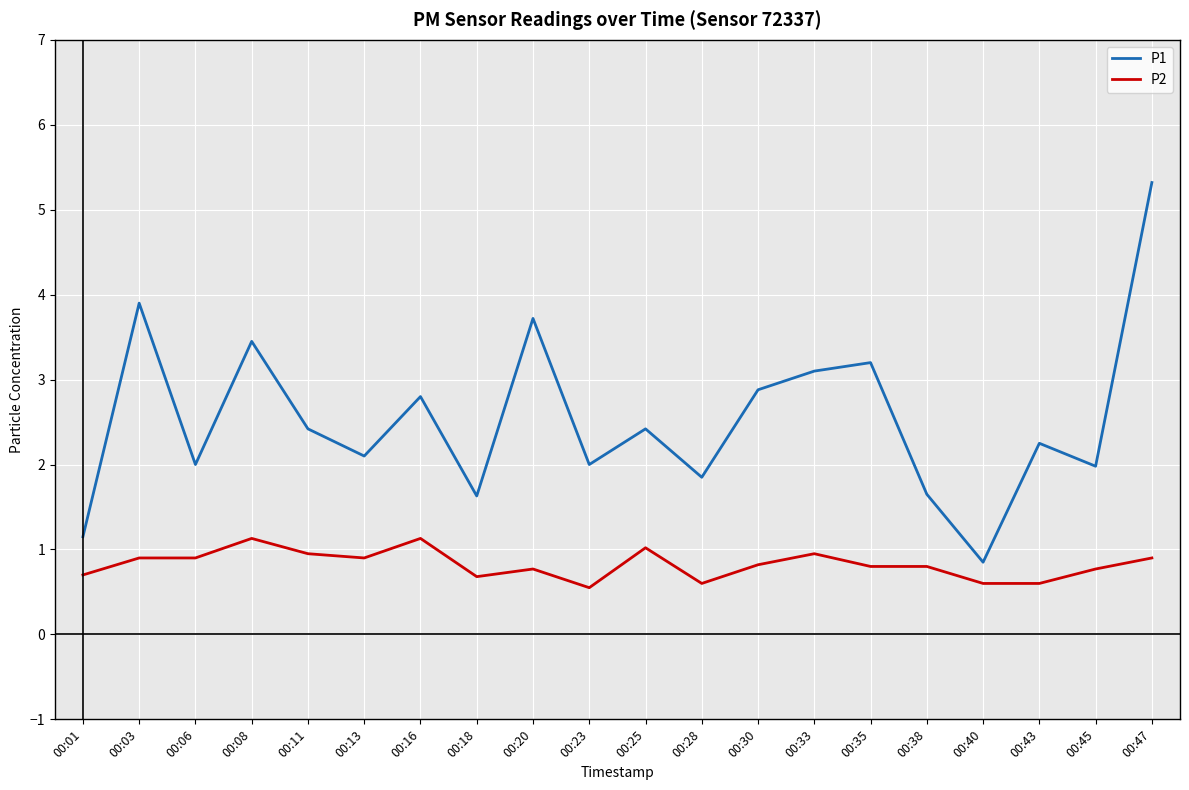

Rank the series by their maximum value, from lowest to highest.

P2, P1